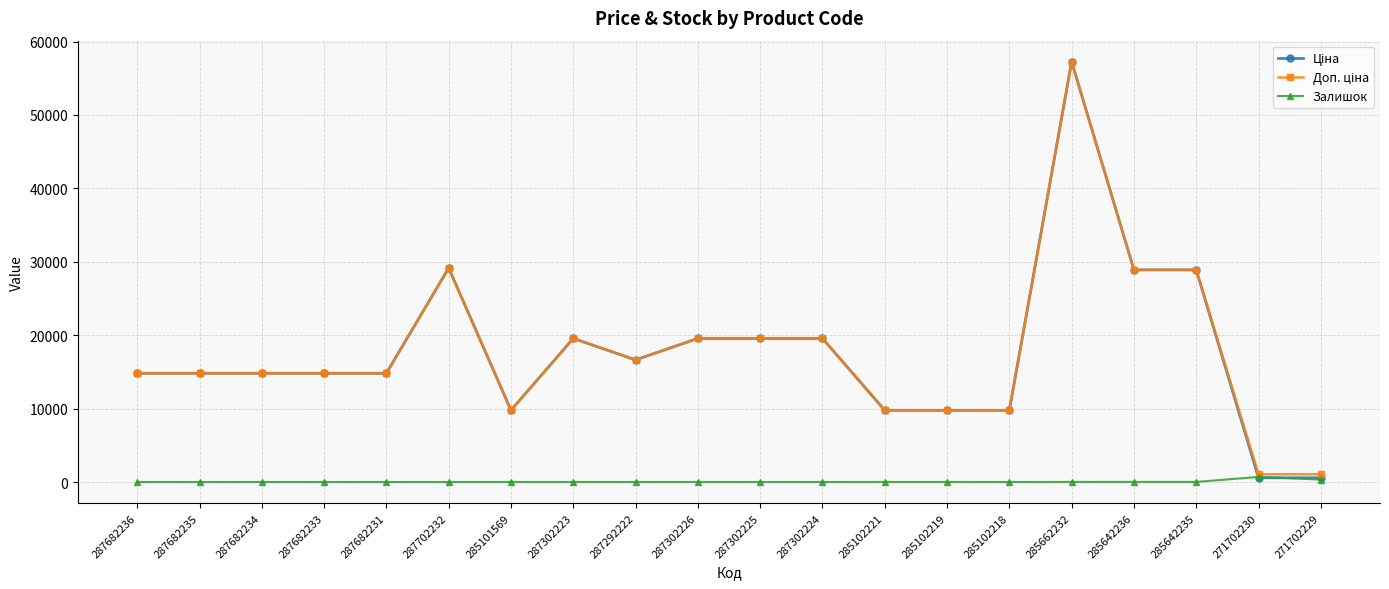

True or false: Залишок has more than 0 interior local peaks.

True